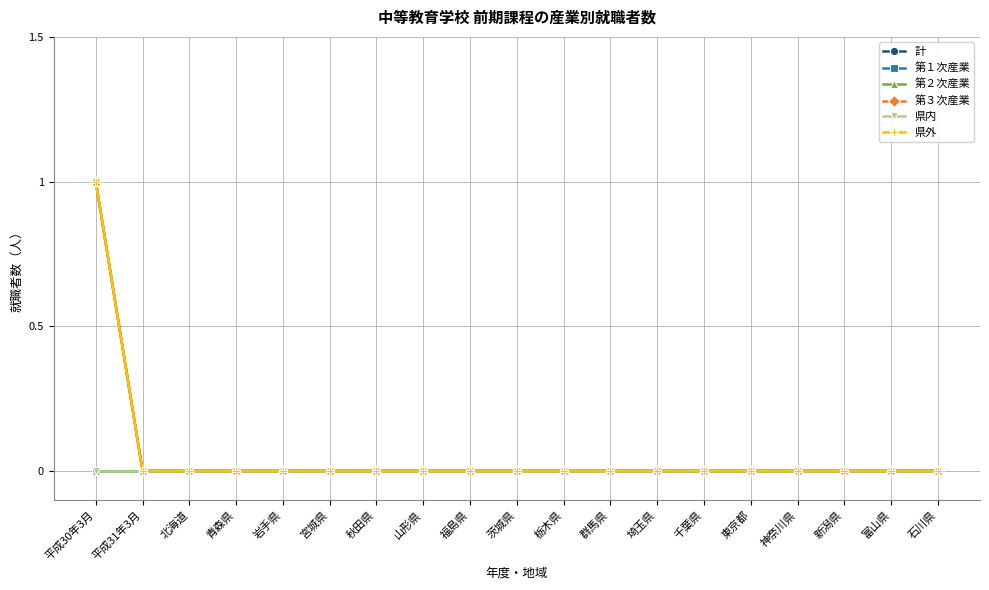

What position from the right is 平成30年3月?

19